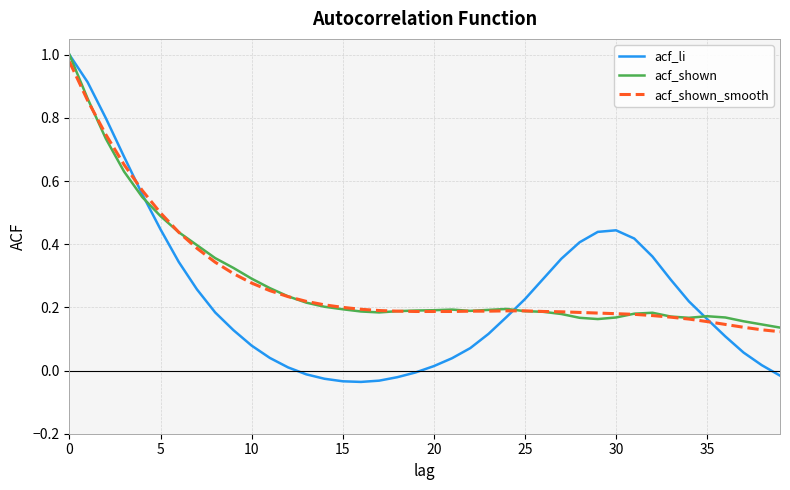

Which series has the widest spread of values?

acf_li